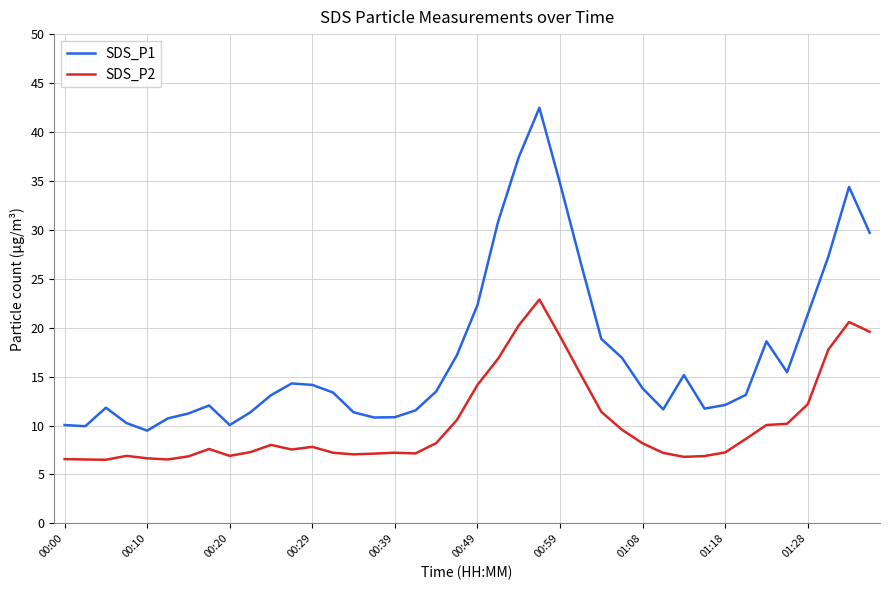

Which series has the widest spread of values?

SDS_P1